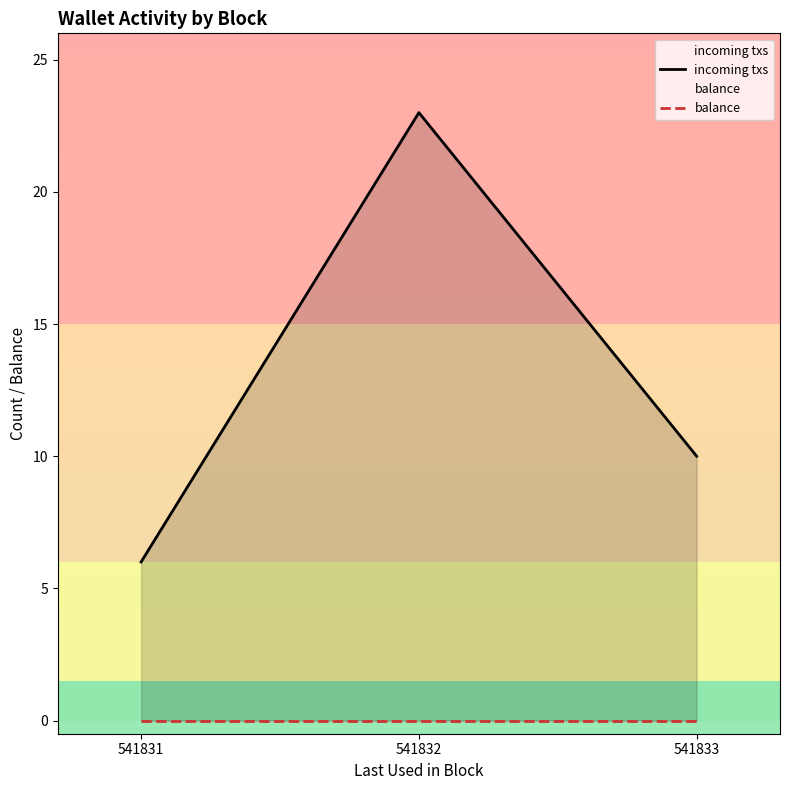

What is the highest value of the incoming txs series?

23